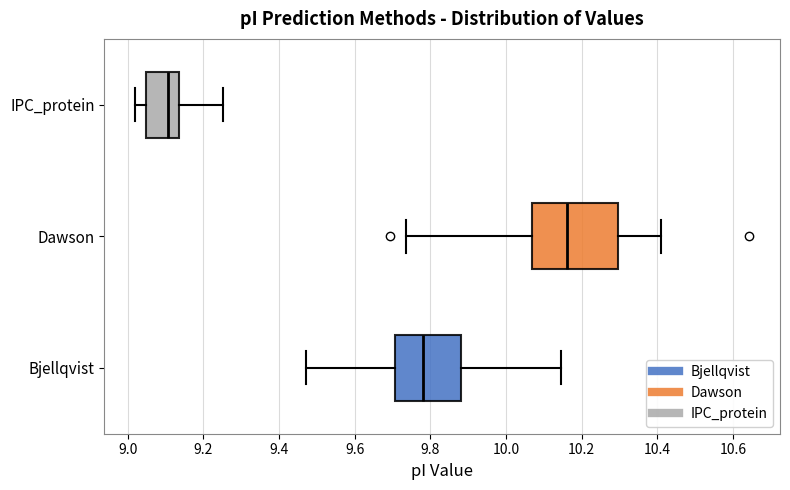

Which box has the furthest to the right median line?

Dawson